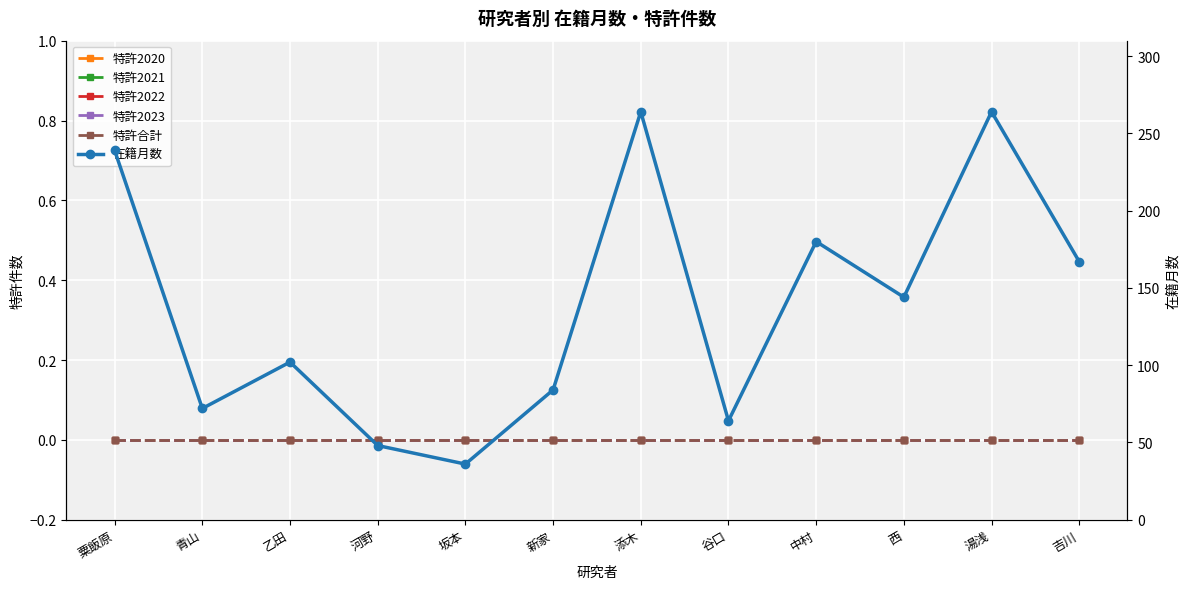

What are all the series names shown in the legend?

特許2020, 特許2021, 特許2022, 特許2023, 特許合計, 在籍月数